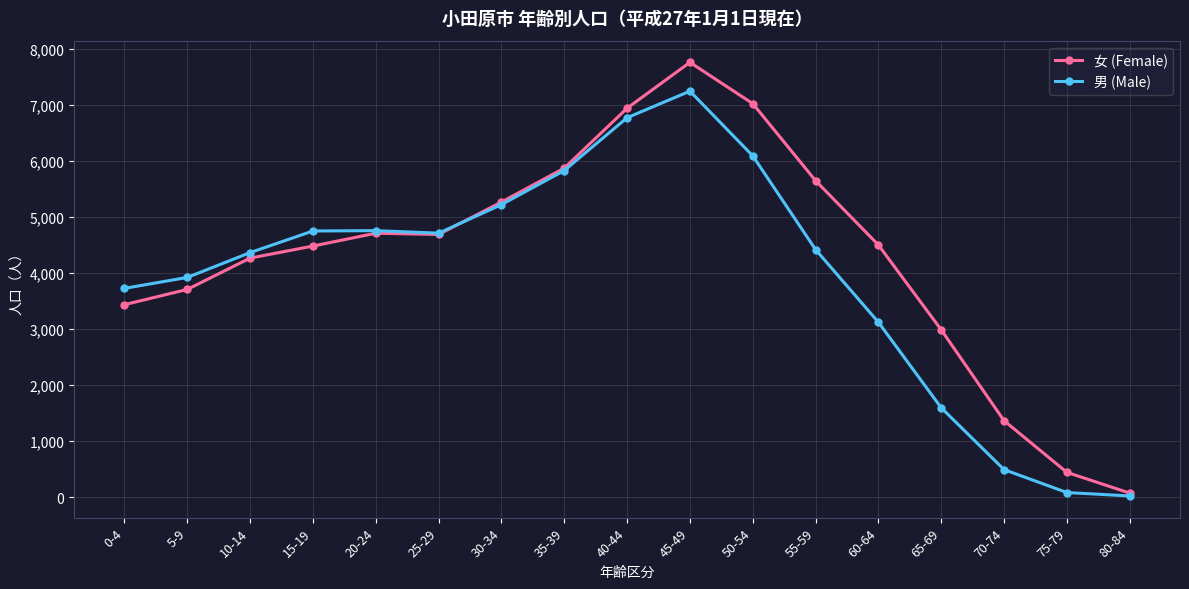

At which label does 男 (Male) reach its peak?

45-49